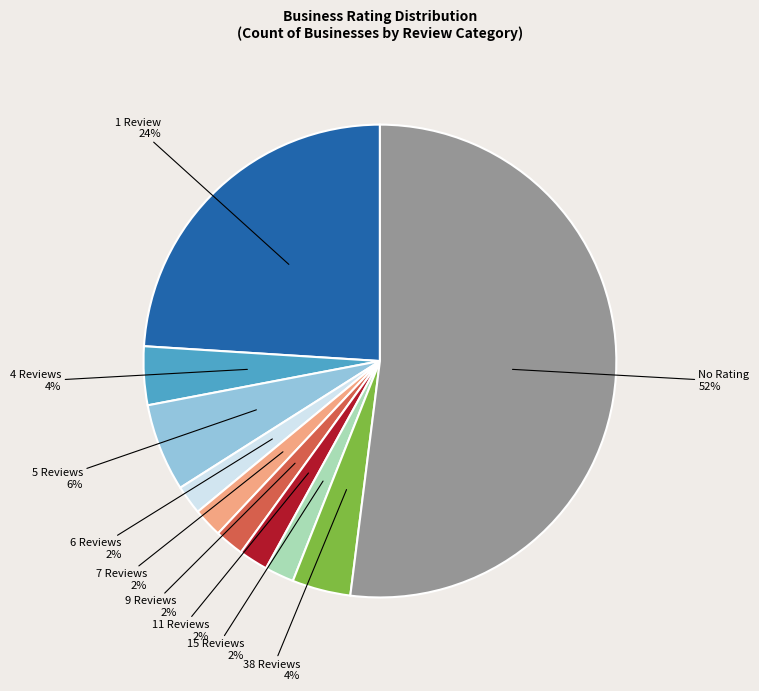

The 15 Reviews slice represents 2% of the pie. True or false?

True